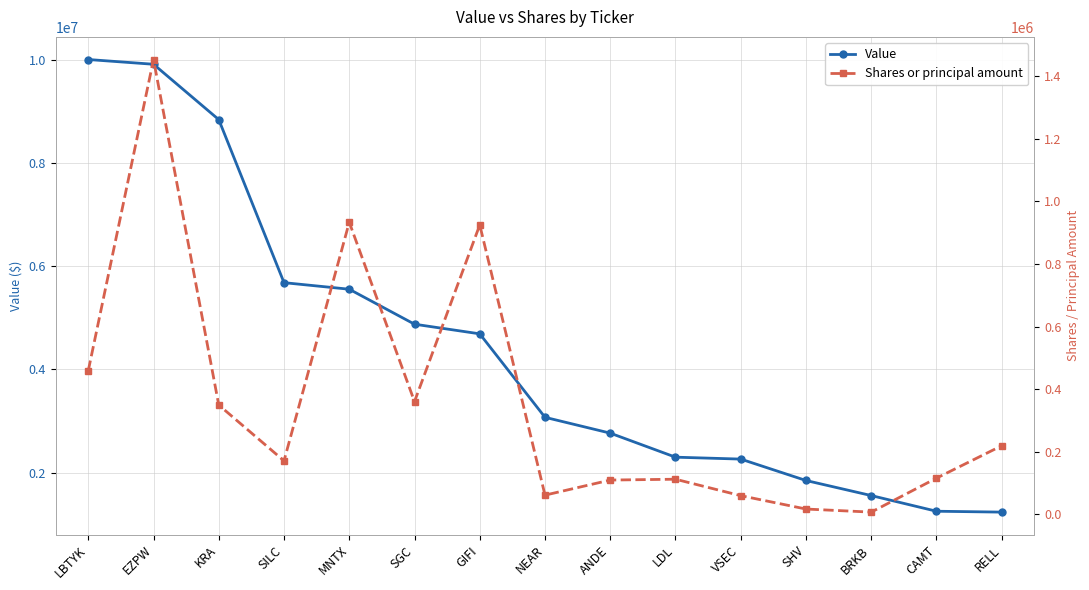

True or false: Value and Shares or principal amount intersect in this chart.

False